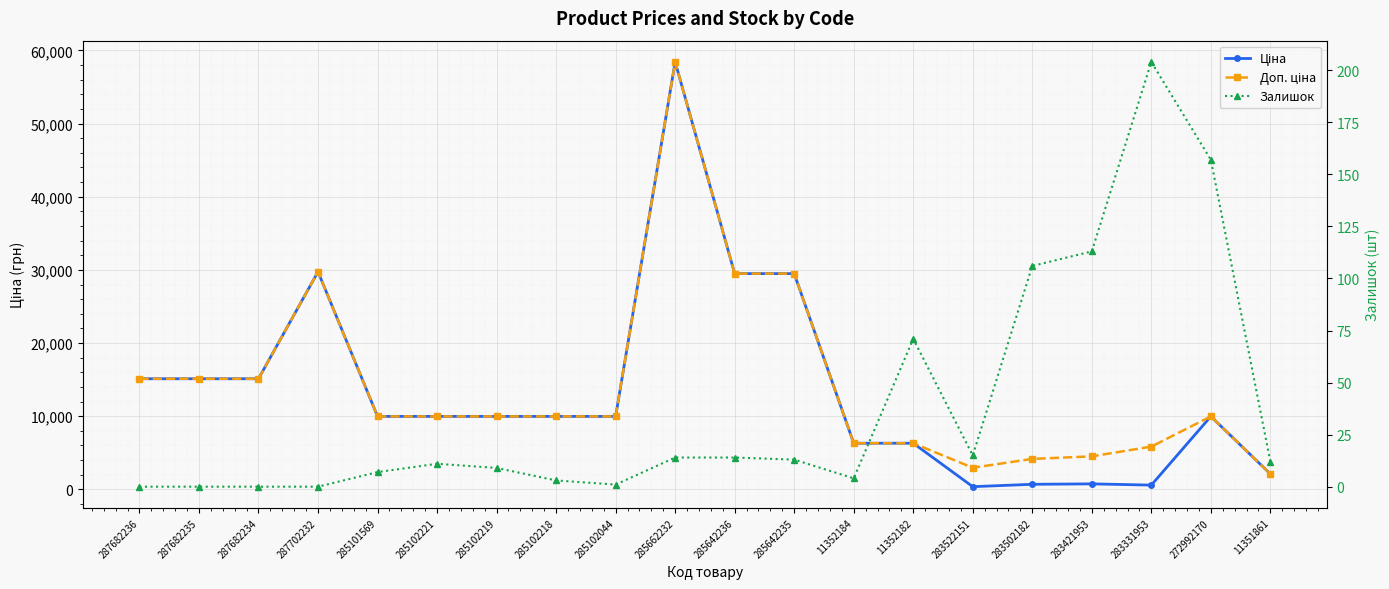

True or false: Залишок and Ціна intersect in this chart.

False